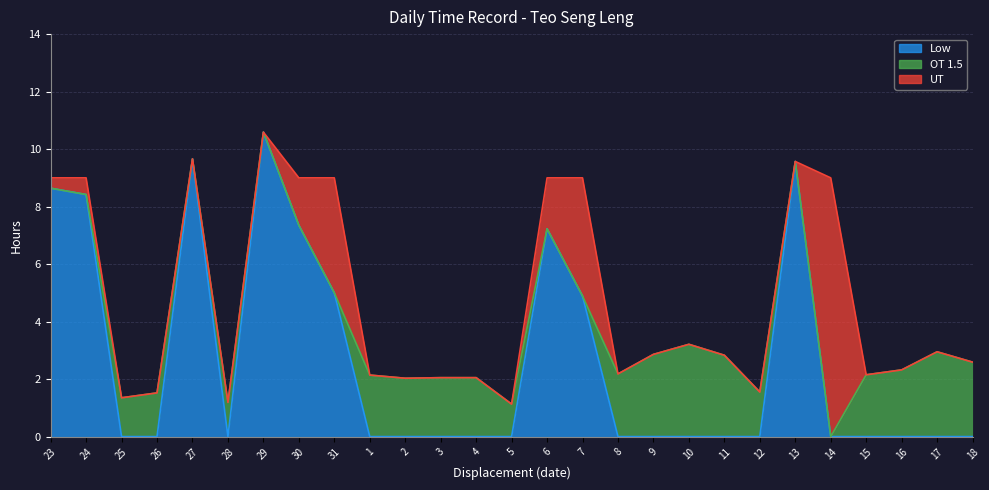

What is the difference between the maximum and minimum values in the OT 1.5 series?

3.2